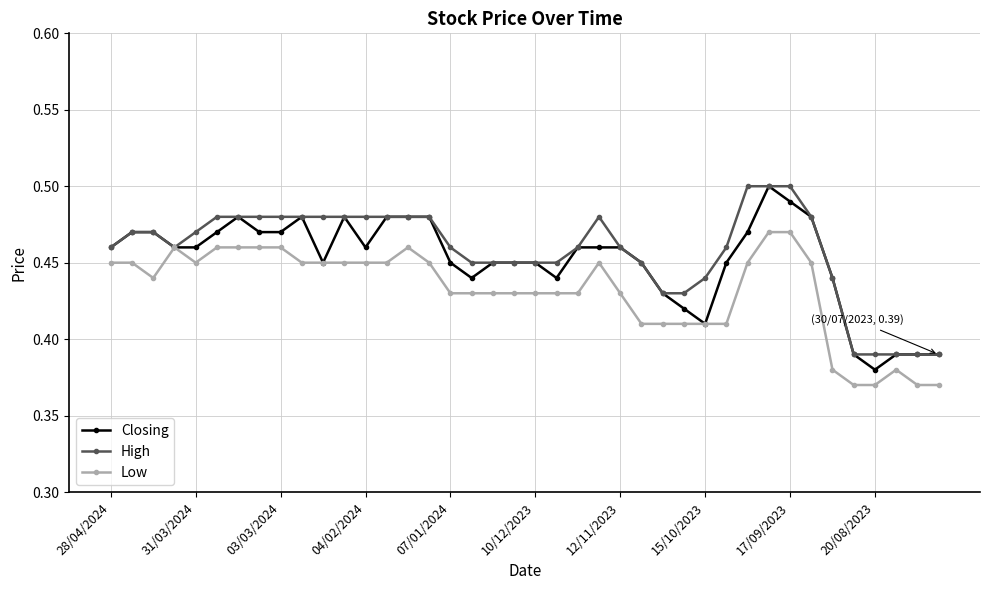

At how many categories does at least one series exceed 0?

40